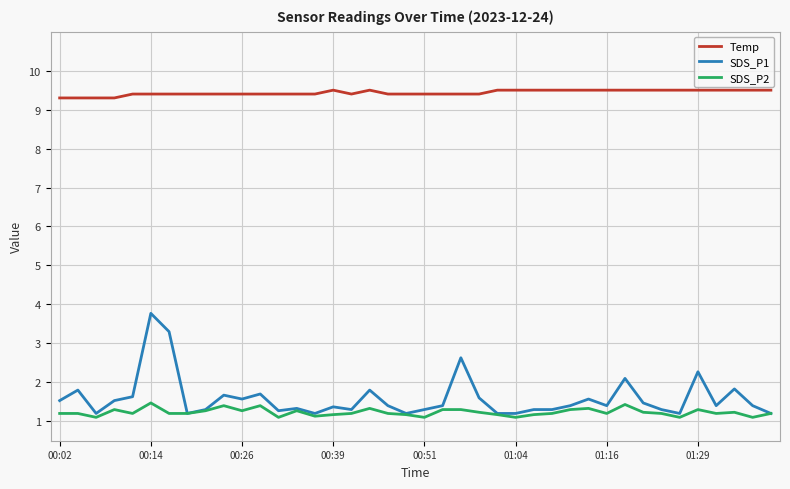

True or false: Temp and SDS_P1 intersect in this chart.

False